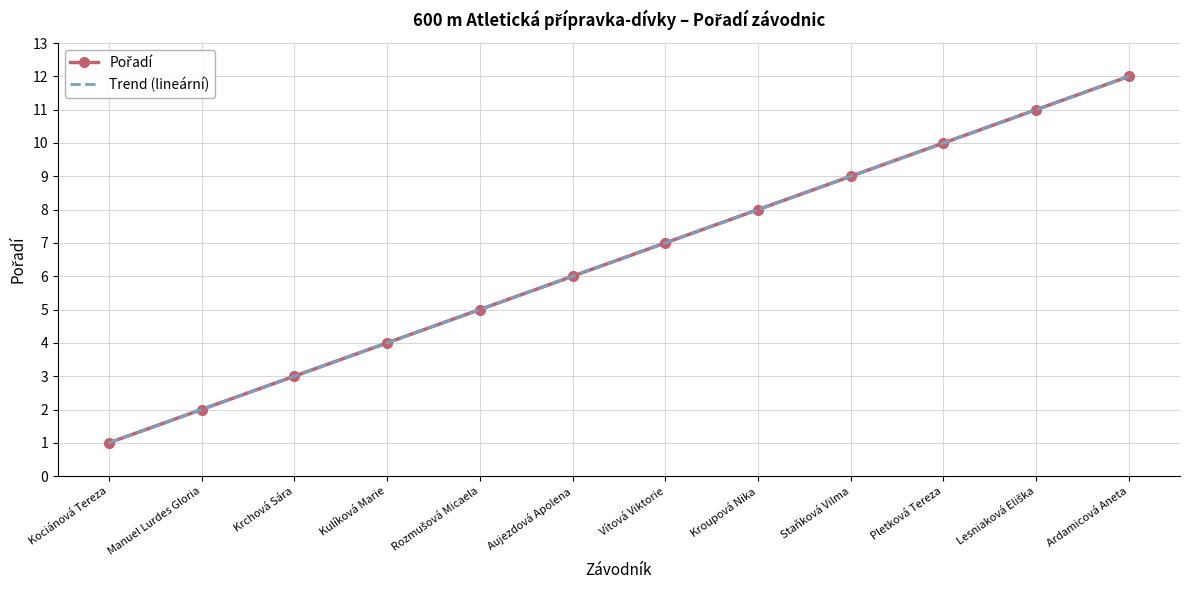

What is the average value of the Pořadí series?

6.5